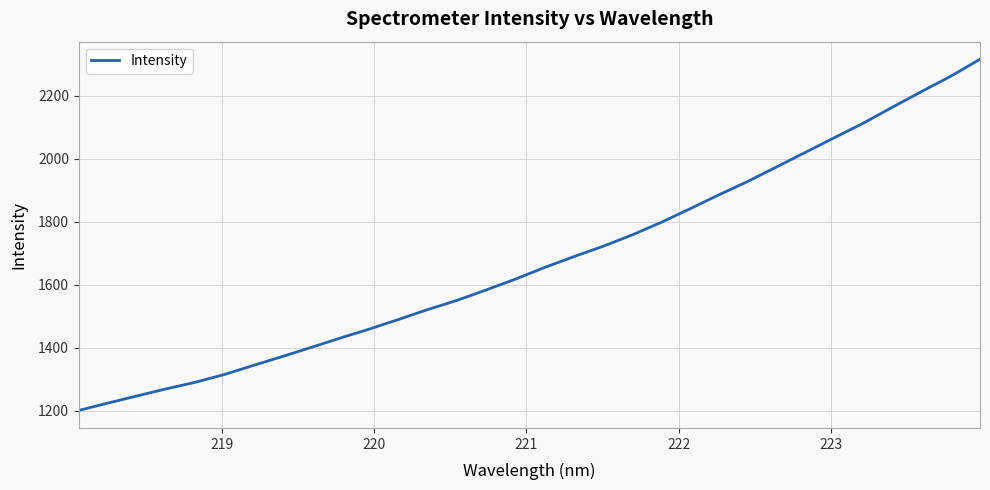

What is the difference between the maximum and minimum values?

1114.7